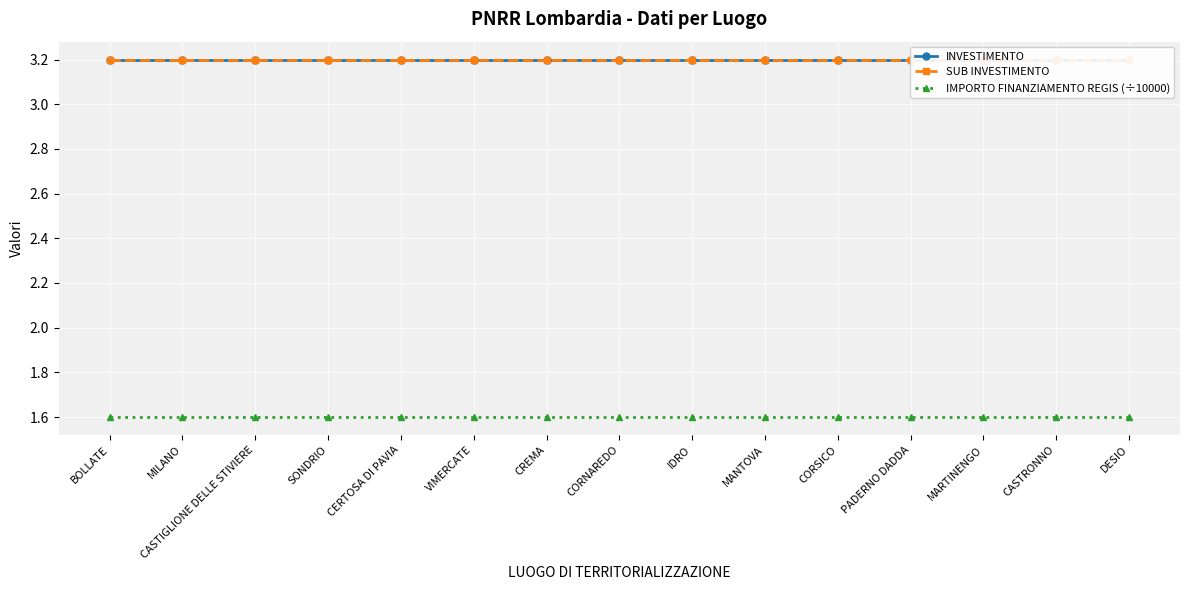

Which label corresponds to the largest value in the chart?

BOLLATE